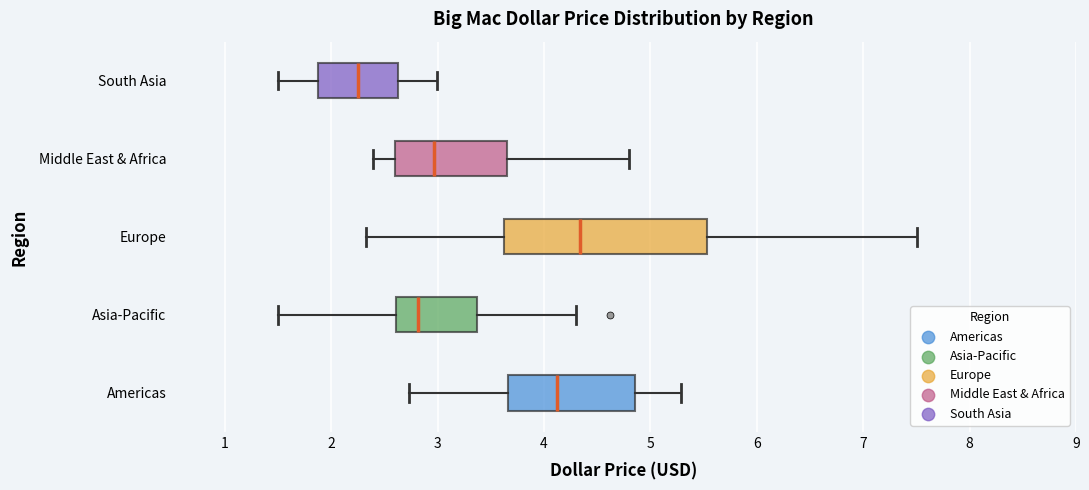

Reading bottom to top, transcribe this box plot: for each box, give where its median line is, the range the box spans, and where its two whiskers end, as read against the x-axis. The values are not printed on the chart, so give them approximately, as read against the axis.

Americas: median 4.1, box 3.7 to 4.9, whiskers 2.7 to 5.3
Asia-Pacific: median 2.8, box 2.6 to 3.4, whiskers 1.5 to 4.3
Europe: median 4.3, box 3.6 to 5.5, whiskers 2.3 to 7.5
Middle East & Africa: median 3.0, box 2.6 to 3.7, whiskers 2.4 to 4.8
South Asia: median 2.2, box 1.9 to 2.6, whiskers 1.5 to 3.0